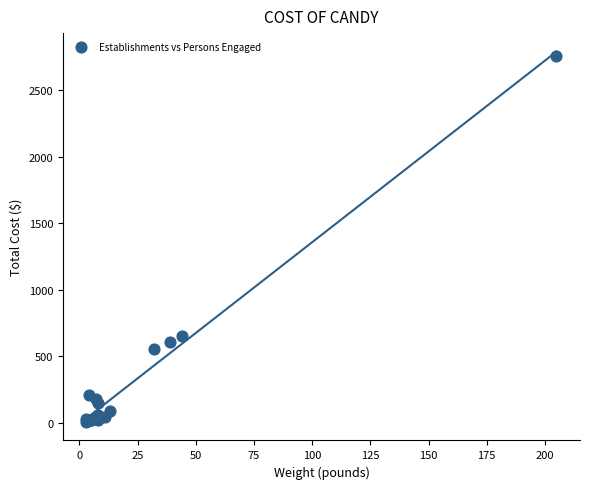

What Y value in the scatter plot is closest to 1380?

657